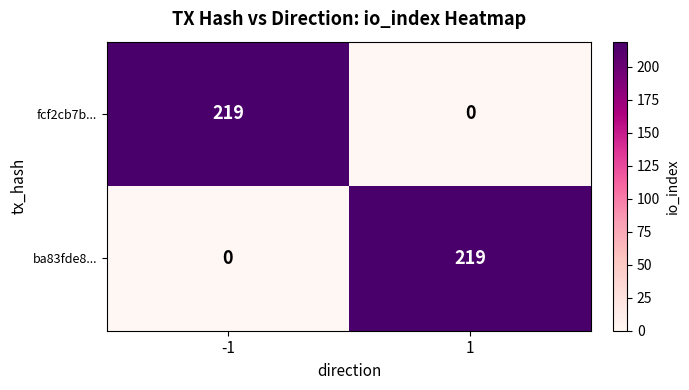

True or false: ba83fde8... has a value of 125 at 1.

False